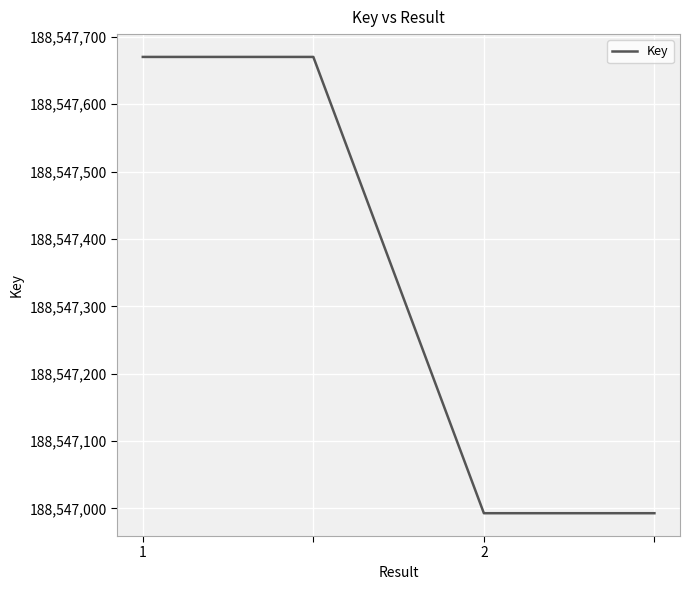

What is the difference between the maximum and minimum values?

677